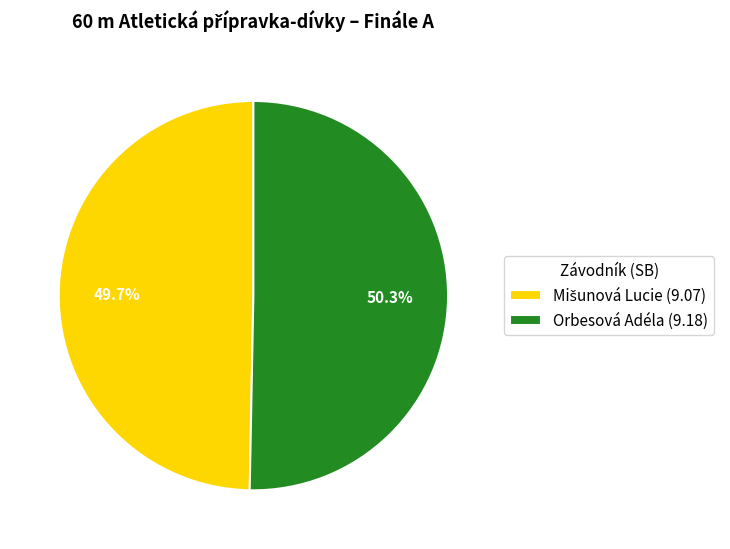

What percentage is NOT represented by Orbesová Adéla (9.18)?

49.7%